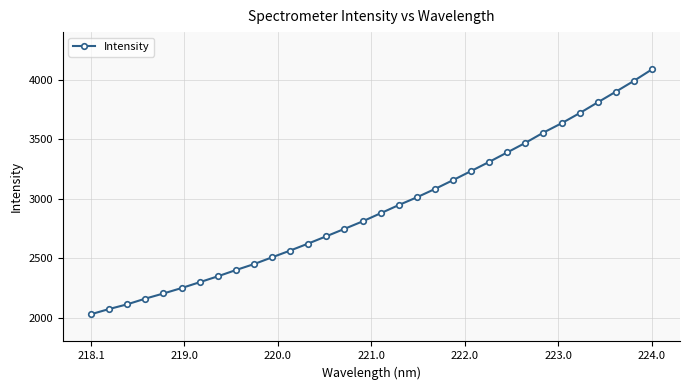

What is the maximum value shown in the chart?

4086.8